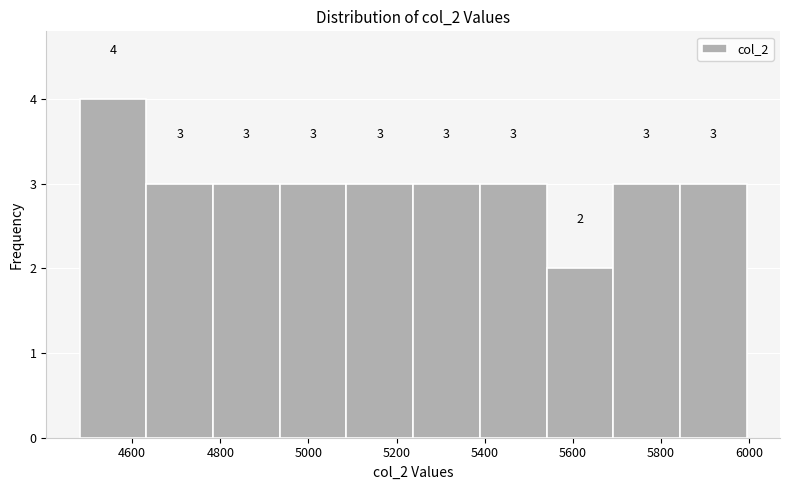

Reading left to right, transcribe this chart: for each bar, give the range it covers on the x-axis and its height. The bar edges are not printed on the chart, so give them approximately, as read against the axis.

4480 to 4640: 4
4640 to 4780: 3
4780 to 4940: 3
4940 to 5080: 3
5080 to 5240: 3
5240 to 5380: 3
5380 to 5540: 3
5540 to 5700: 2
5700 to 5840: 3
5840 to 6000: 3